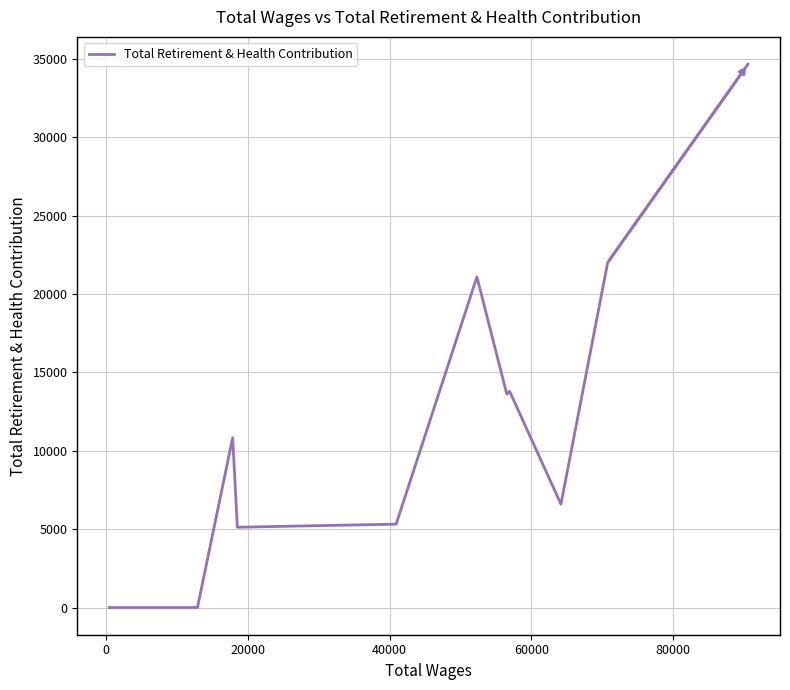

What is the difference between the maximum and minimum values?

34682